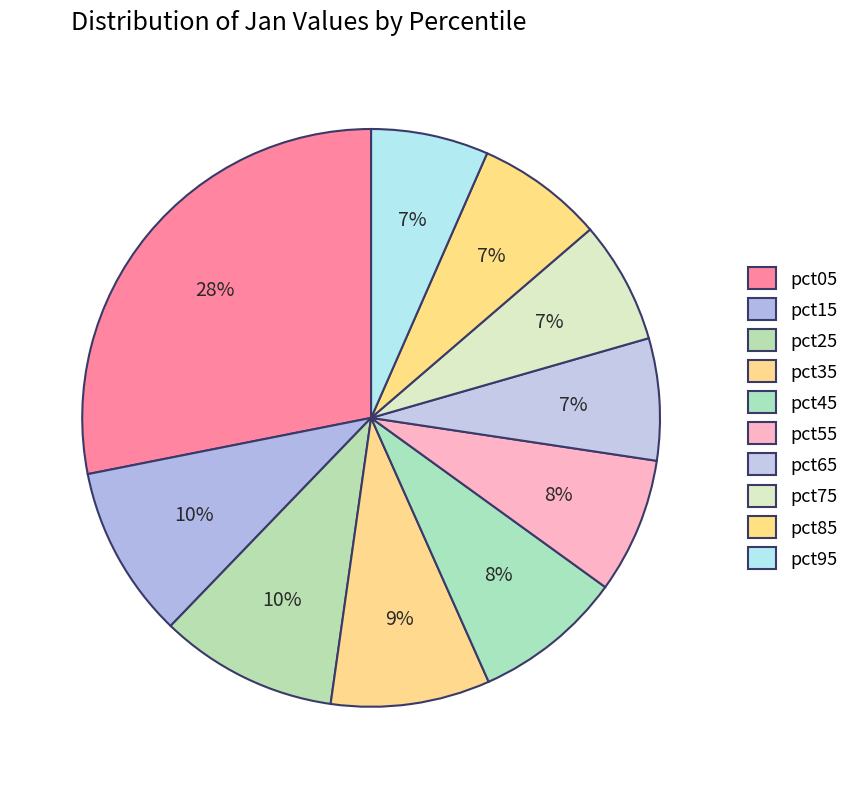

Do pct95 and pct45 together represent more than half of the pie?

No